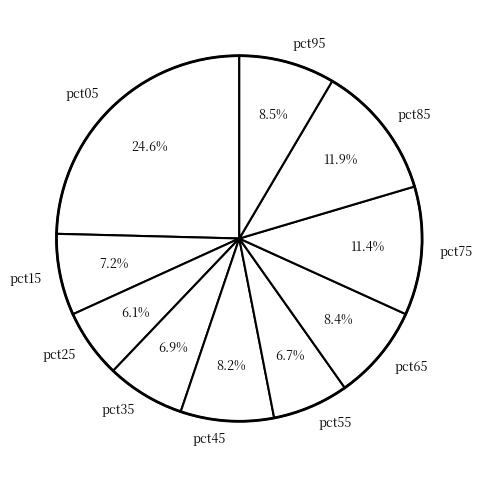

To the nearest percent, what percentage of the pie is pct05?

25%